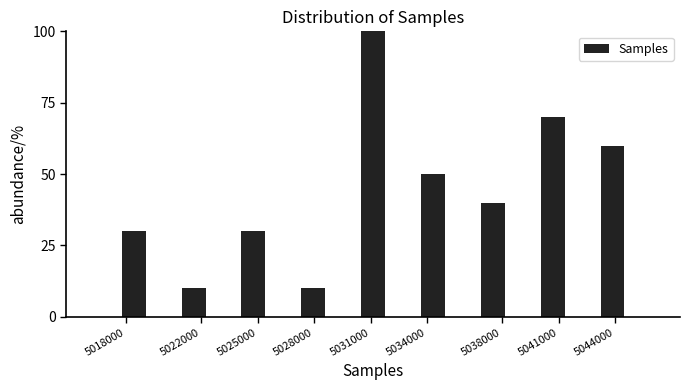

Reading right to left, extract all data points from this chart.

5044000=60	5041000=70	5038000=40	5034000=50	5031000=100	5028000=10	5025000=30	5022000=10	5018000=30